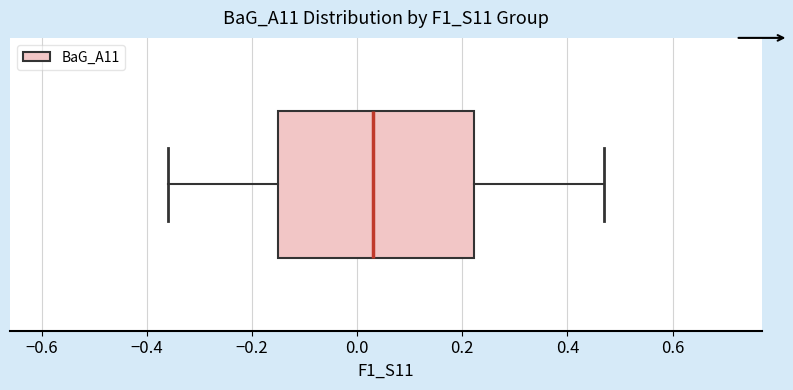

Transcribe this box plot: give where the median line is, the range the box spans, and where the two whiskers end, as read against the x-axis. The values are not printed on the chart, so give them approximately, as read against the axis.

median 0.04, box -0.14 to 0.22, whiskers -0.36 to 0.48